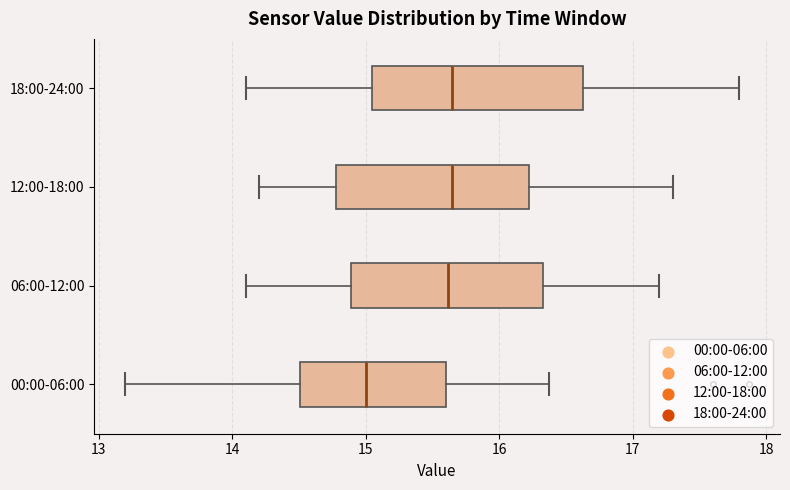

Where does the right whisker of the box for 06:00-12:00 end on the x-axis? The values are not printed on the chart, so give them approximately, as read against the axis.

17.2